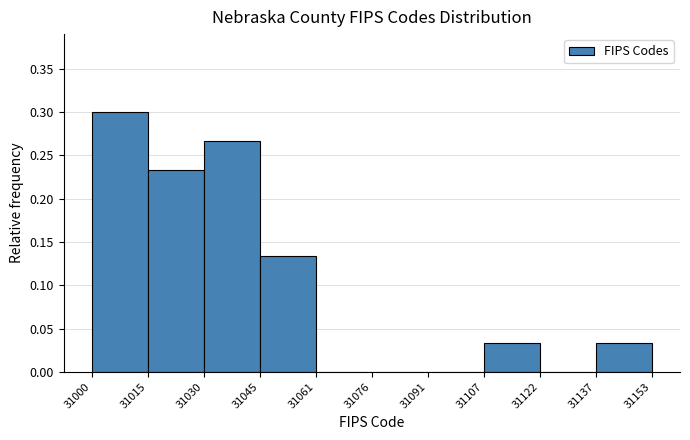

Reading left to right, transcribe this chart: for each bar, give the range it covers on the x-axis and its height. The values are not printed on the chart, so give them approximately, as read against the axis.

31000 to 31015: 0.300
31015 to 31030: 0.235
31030 to 31045: 0.265
31045 to 31061: 0.135
31061 to 31076: 0
31076 to 31091: 0
31091 to 31107: 0
31107 to 31122: 0.035
31122 to 31137: 0
31137 to 31153: 0.035